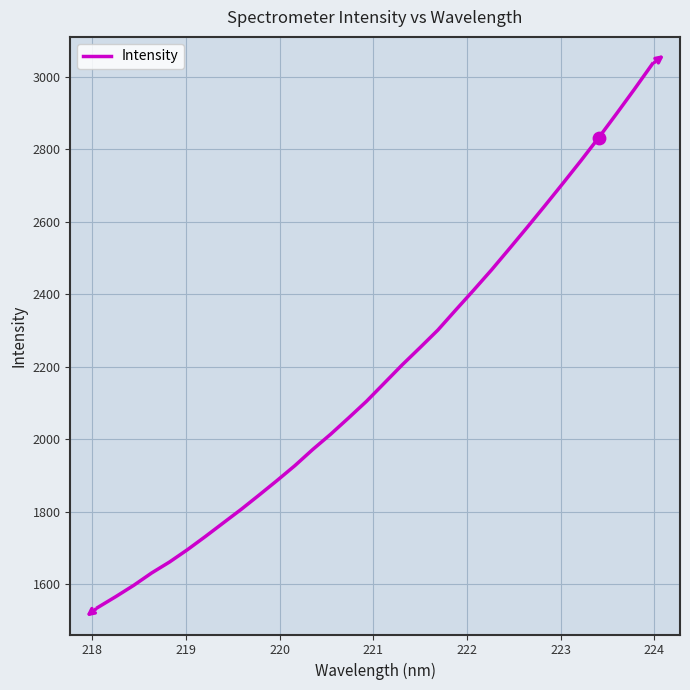

What is the smallest value displayed?

1536.1